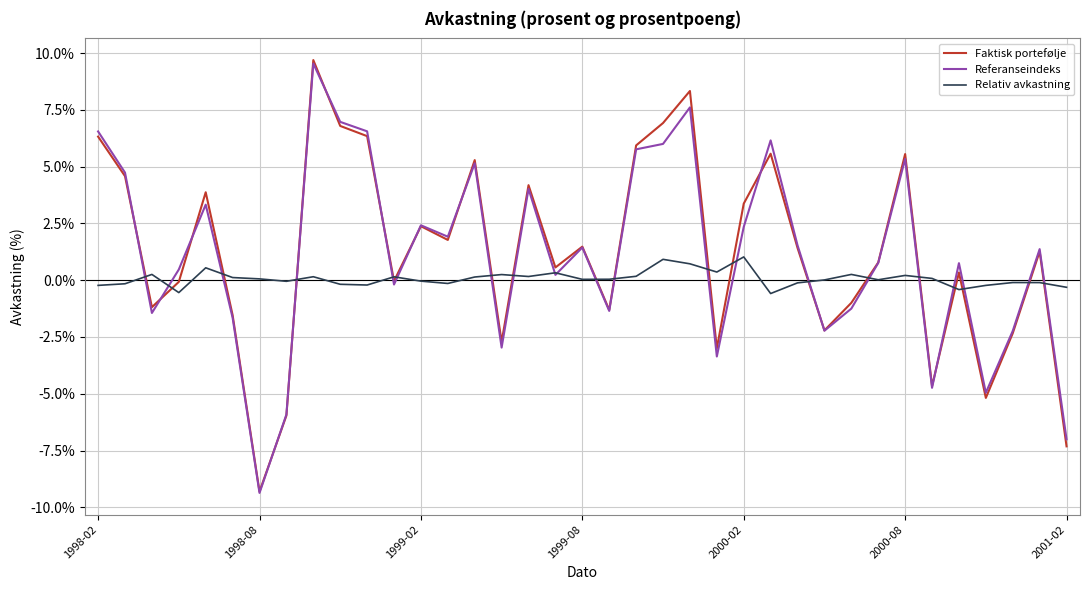

True or false: Relativ avkastning and Faktisk portefølje intersect in this chart.

True